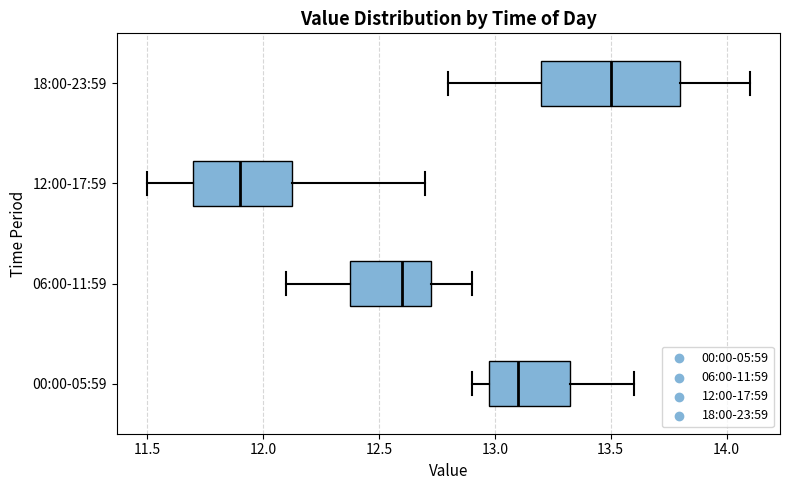

Comparing the boxes themselves (not the whiskers), which one is the widest?

18:00-23:59